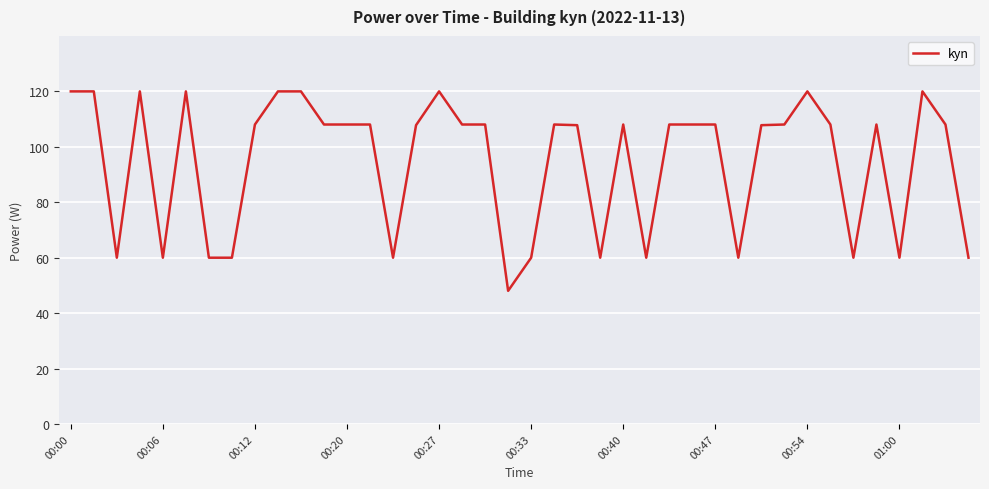

What is the maximum value shown in the chart?

120.0